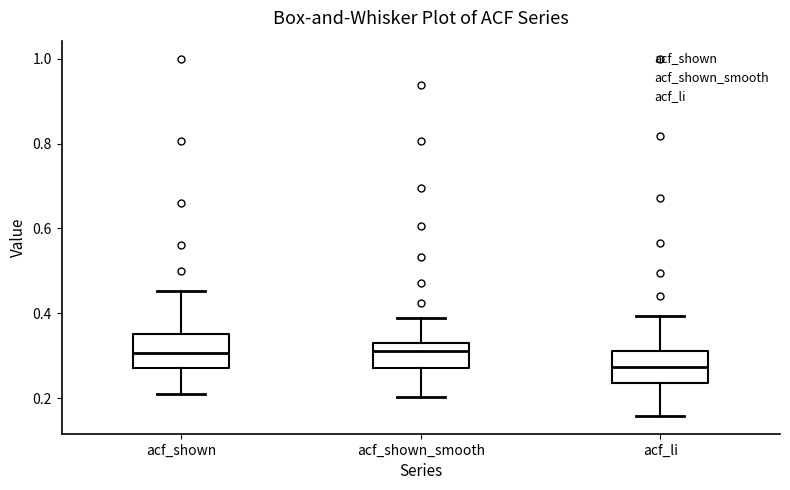

Reading left to right, read every box against the y-axis: the position of its median line, the range the box covers, and the ends of its whiskers. The values are not printed on the chart, so give them approximately, as read against the axis.

acf_shown: median 0.30, box 0.28 to 0.36, whiskers 0.22 to 0.46
acf_shown_smooth: median 0.32, box 0.28 to 0.34, whiskers 0.20 to 0.38
acf_li: median 0.28, box 0.24 to 0.32, whiskers 0.16 to 0.40